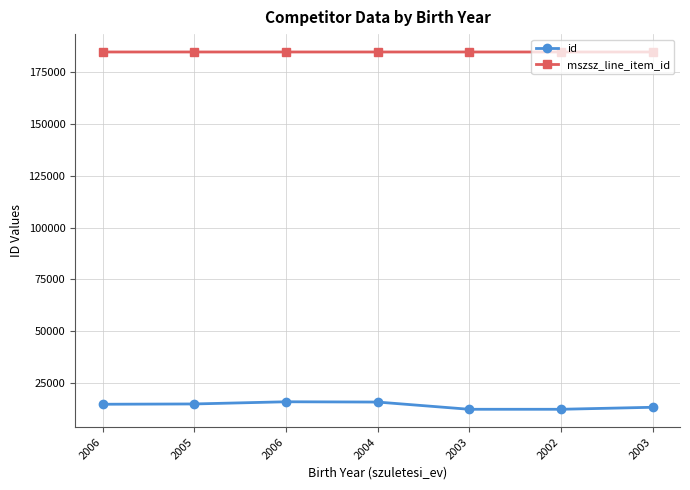

How many distinct data groups are displayed?

2